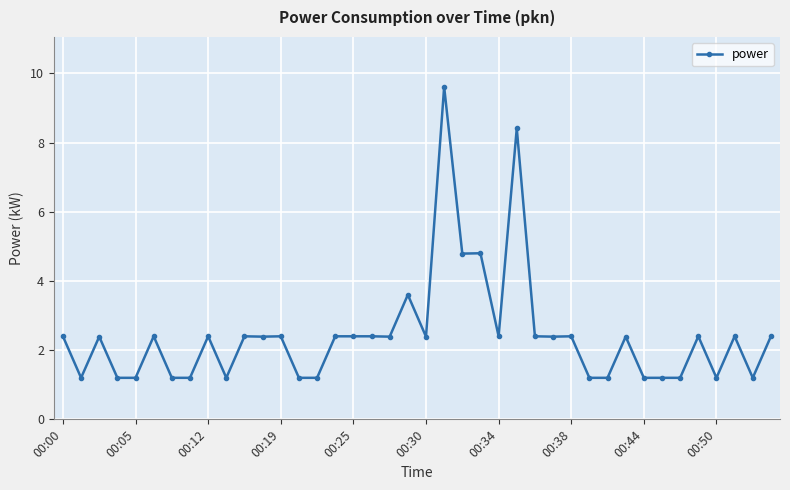

What is the minimum value shown in the chart?

1.2